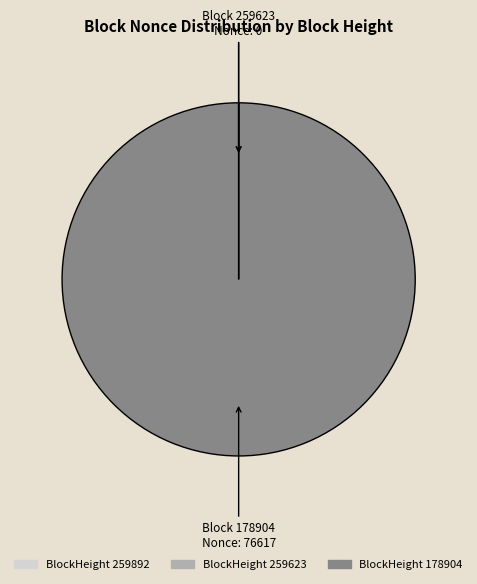

Does any single category account for the majority?

Yes